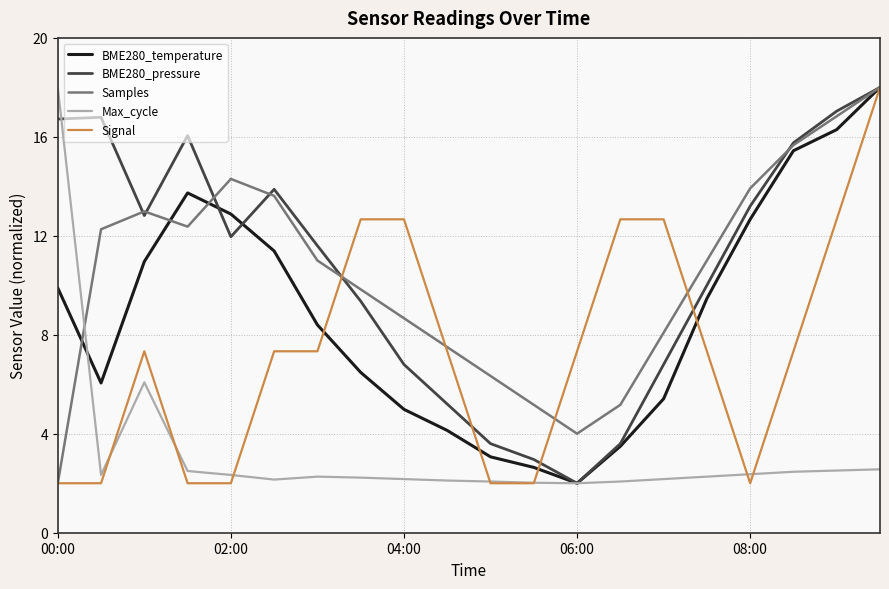

Does the chart have visible grid lines?

Yes